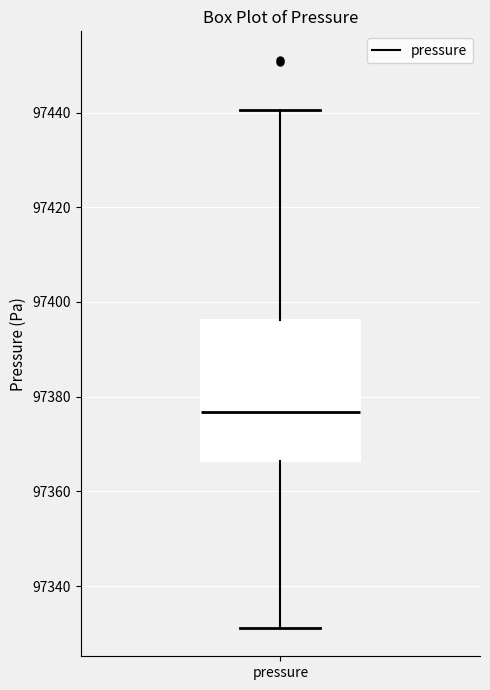

Read this box plot against the y-axis: the position of the median line, the range covered by the box, and the ends of both whiskers. The values are not printed on the chart, so give them approximately, as read against the axis.

median 97376, box 97366 to 97396, whiskers 97332 to 97440